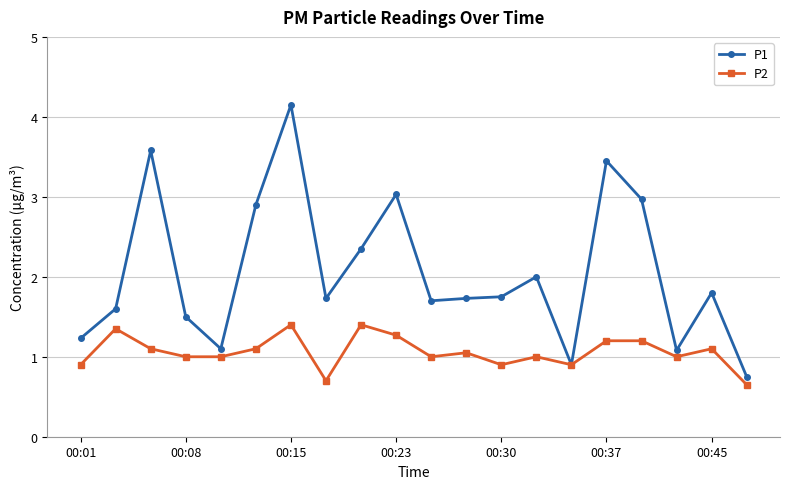

What is the sum of all P1 values?

41.3